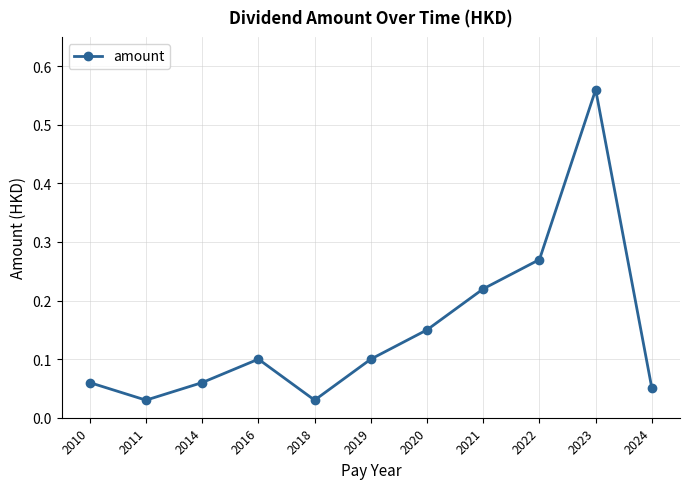

True or false: the data shows 0.1 at 2020.

True